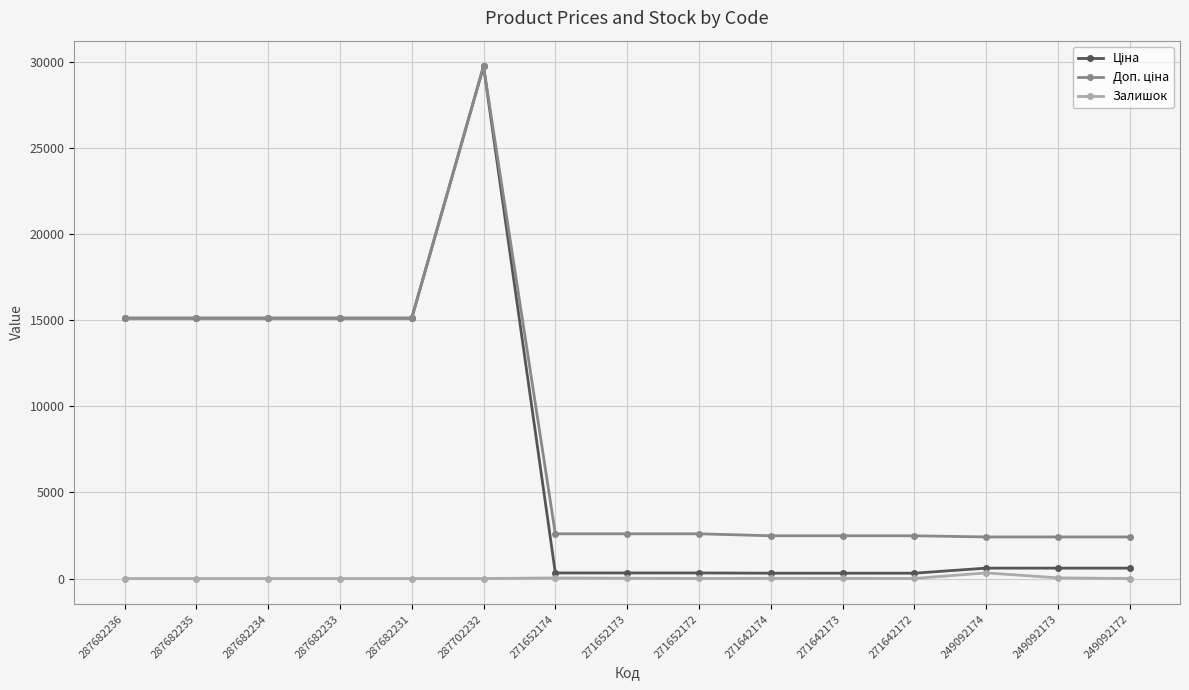

The Залишок series shows 4.0 at 271652172. True or false?

True